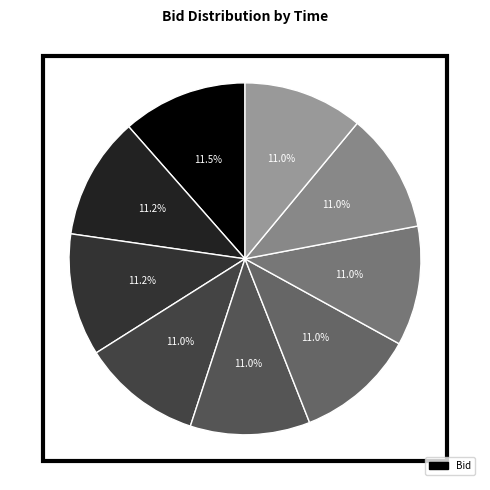

Does any single category account for the majority?

No